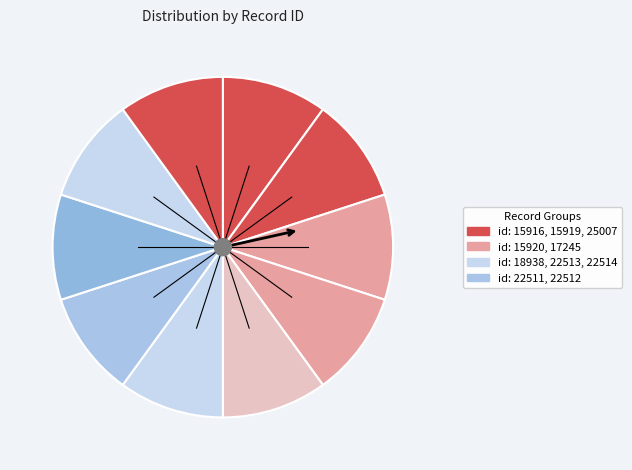

Which category has the smallest portion of the pie?

15916